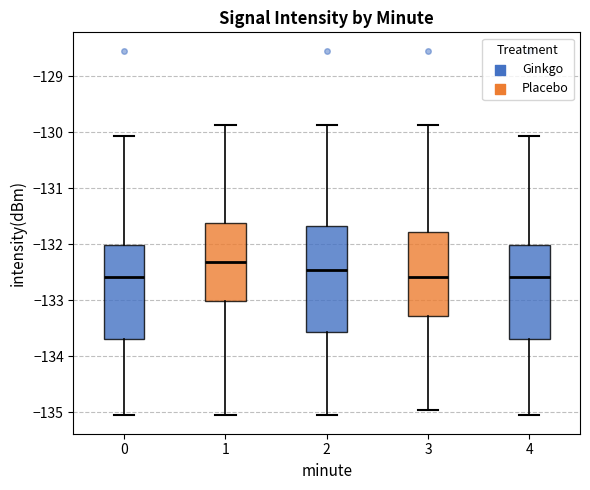

Comparing the boxes themselves (not the whiskers), which one is the tallest?

2